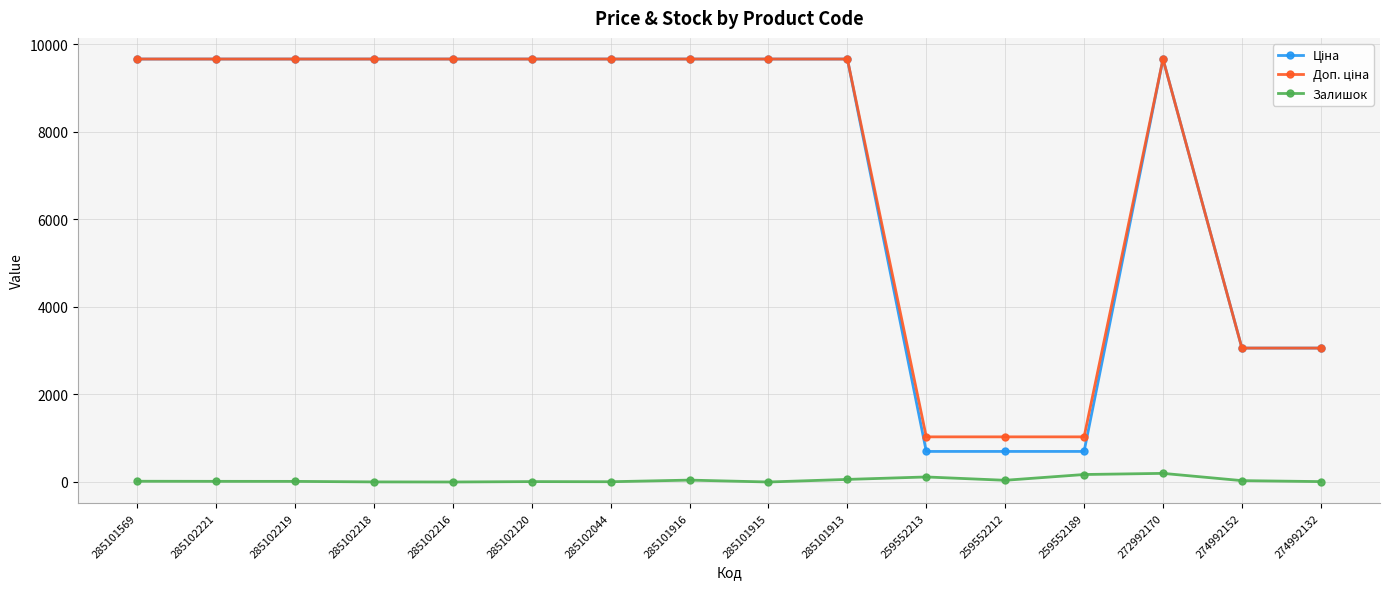

True or false: Залишок has a value of 0.0 at 285102216.

True